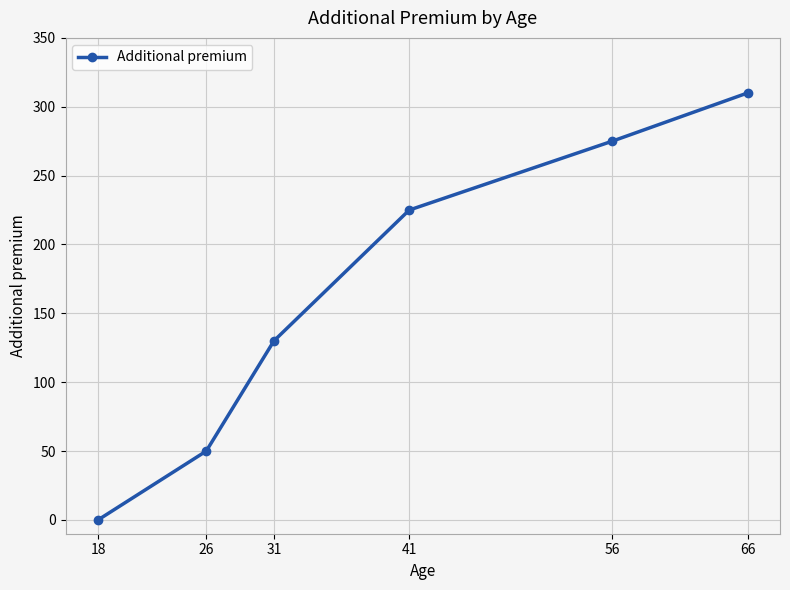

What is the average value?

165